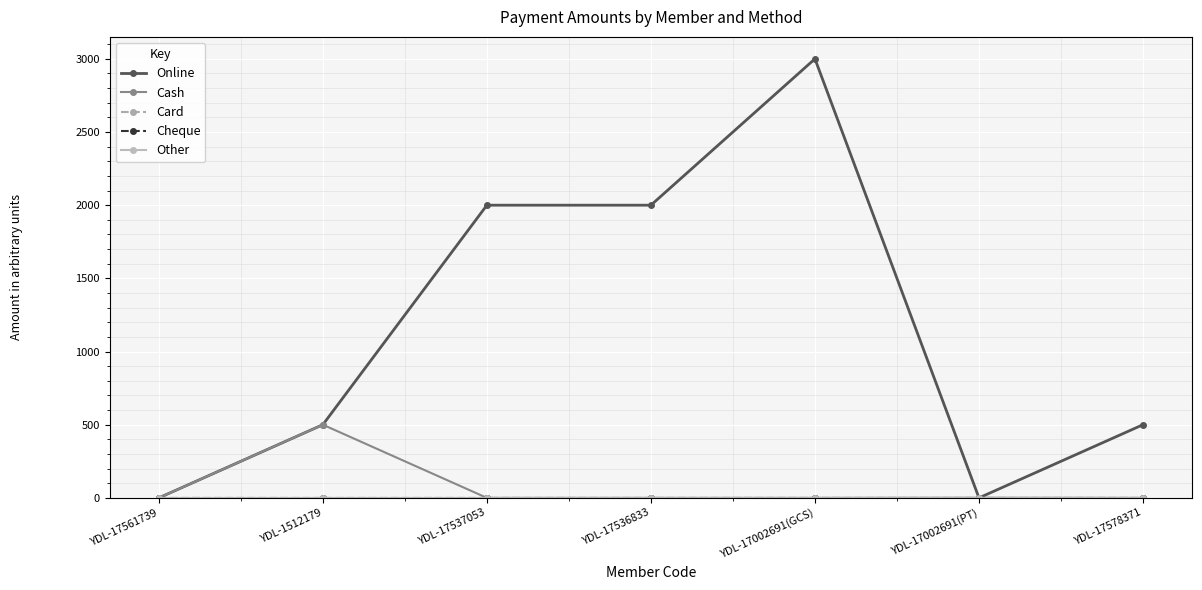

Is this an area chart (filled region under the line)?

No